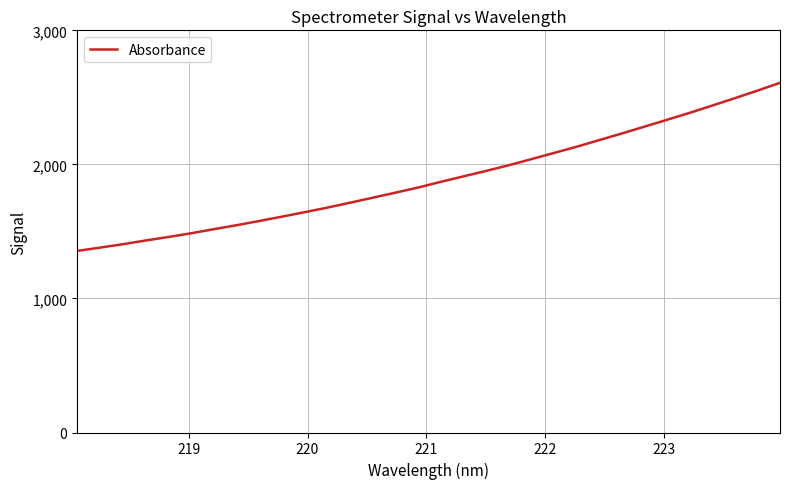

What is the smallest value displayed?

1354.4